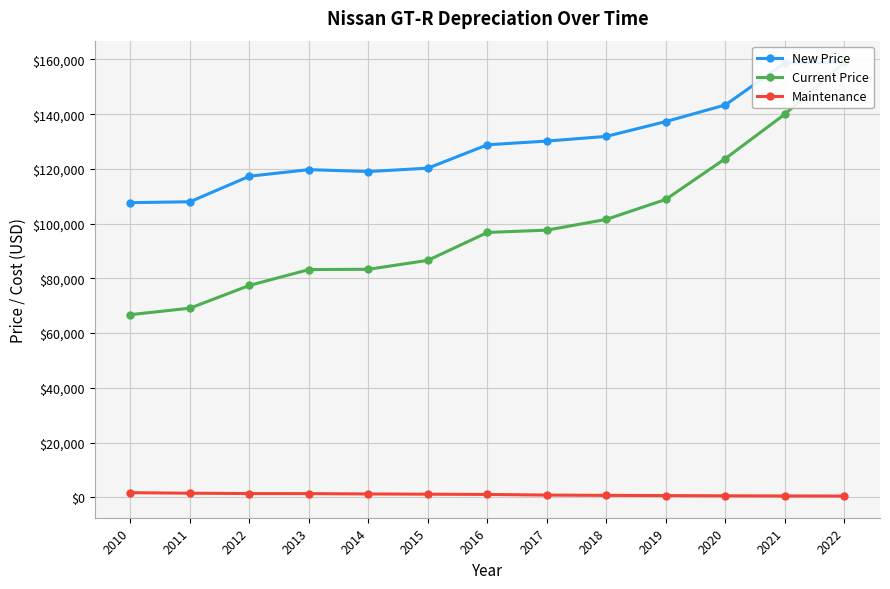

What is the spread (max minus min) of values at 2019?

136664